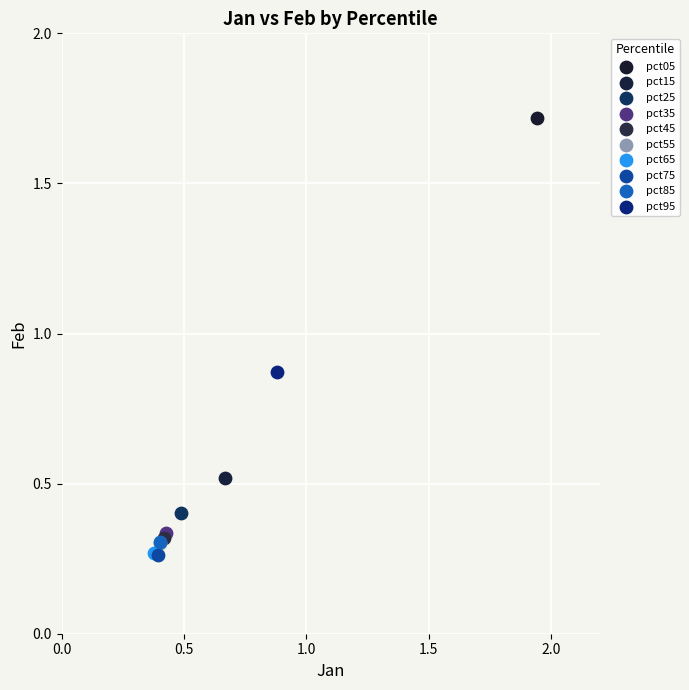

What are all the series names shown in the legend?

pct05, pct15, pct25, pct35, pct45, pct55, pct65, pct75, pct85, pct95